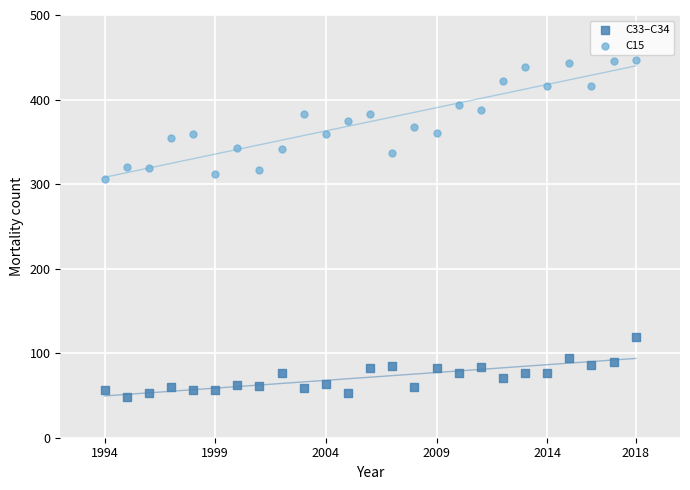

Which series contains the lowest Y value?

C33–C34